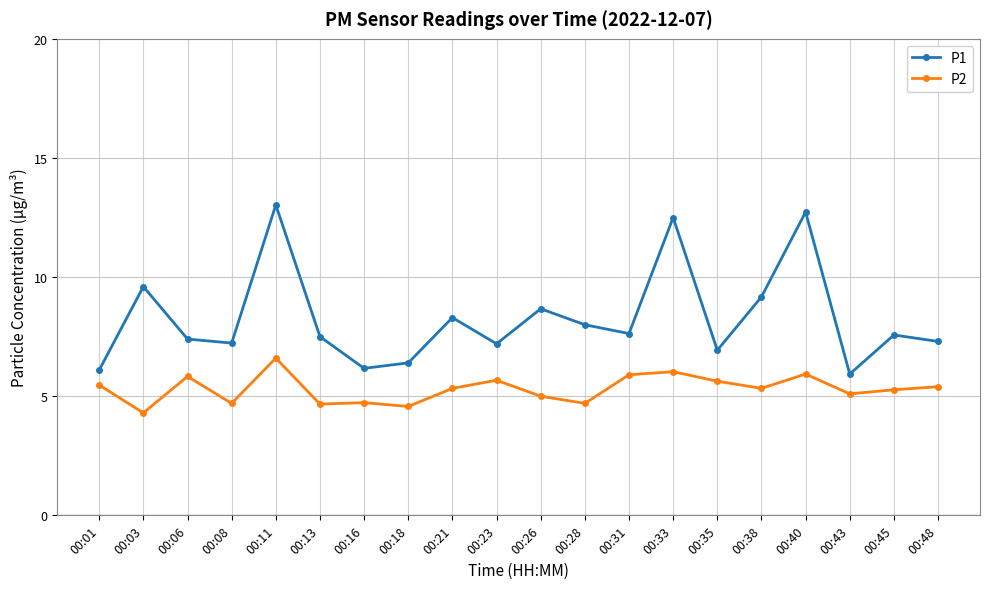

Read the P1 value at 00:23.

7.2